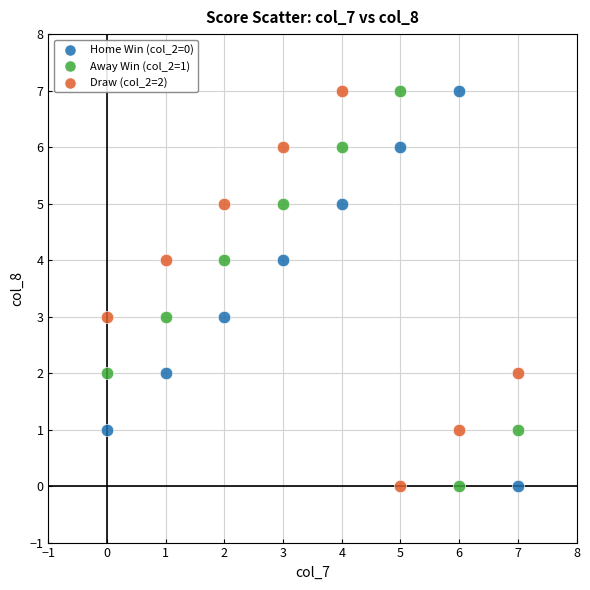

Across all data points, what is the range of Y values (max minus min)?

7